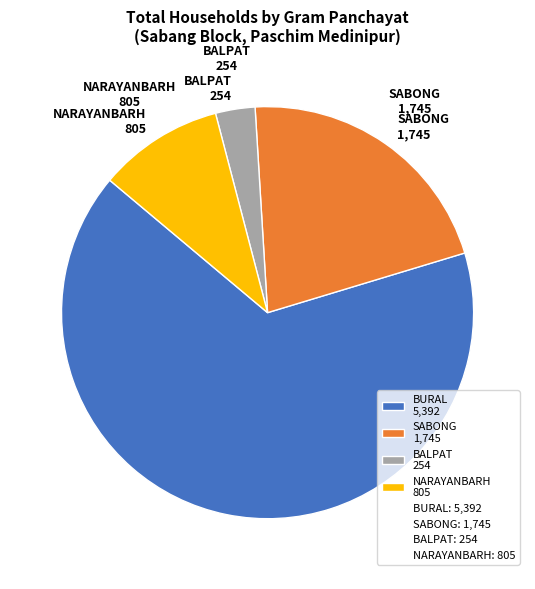

Which slice is the smallest?

Baharkundara